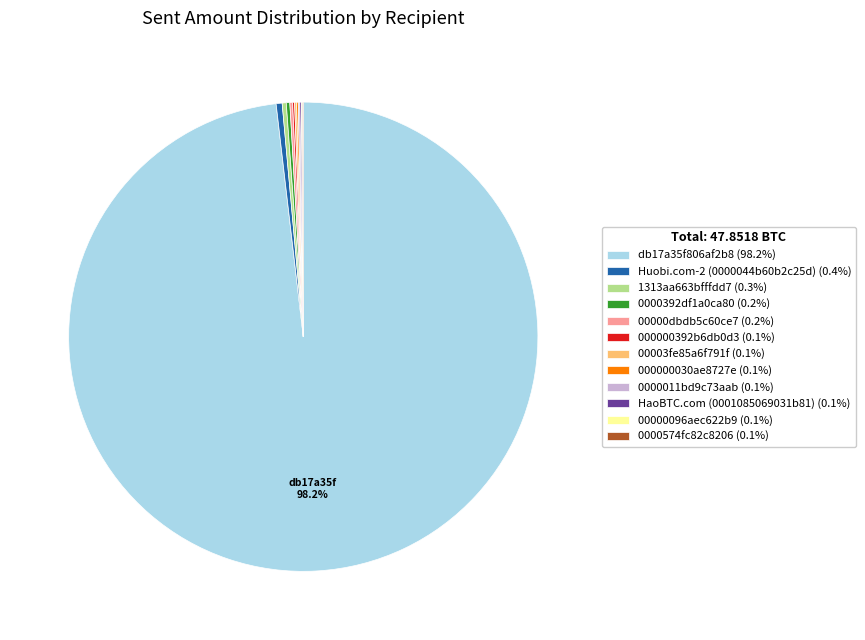

Is db17a35f806af2b8 (98.2%) the majority of the pie?

Yes